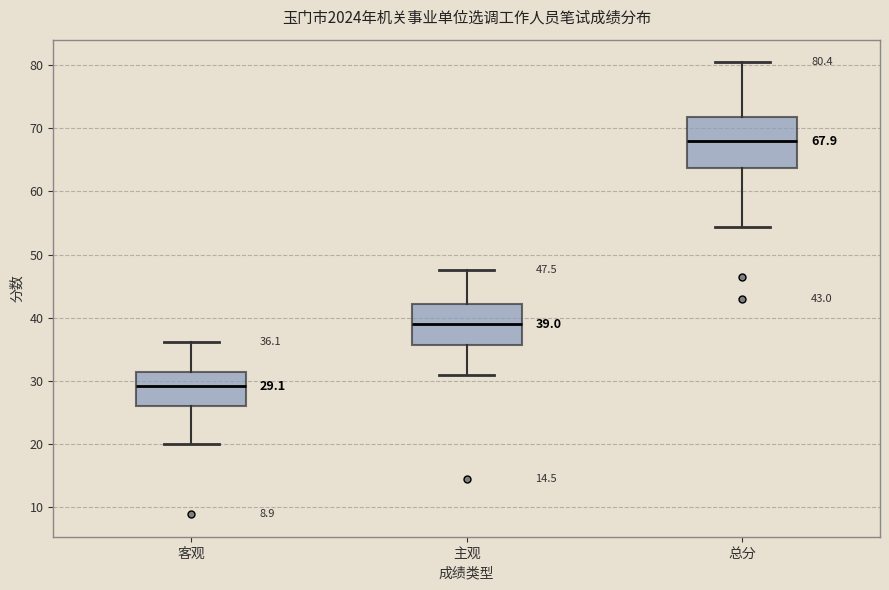

Which box is the tallest, from its lower edge to its upper edge?

总分